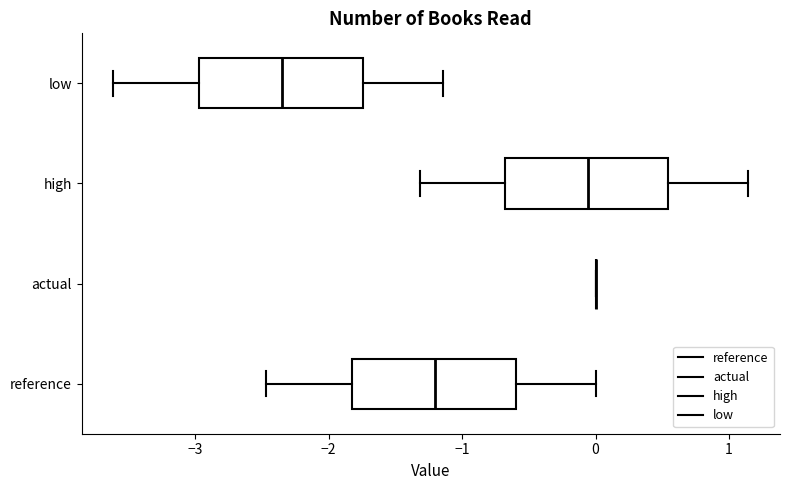

Where does the median line of the box for low sit on the x-axis? The values are not printed on the chart, so give them approximately, as read against the axis.

-2.3